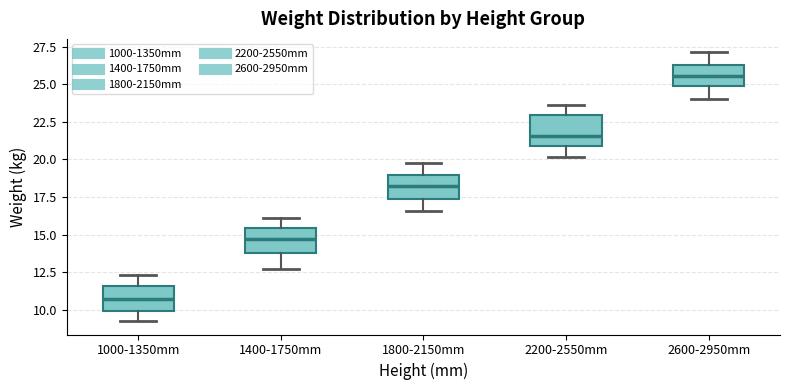

Which box's median line is the highest?

2600-2950mm